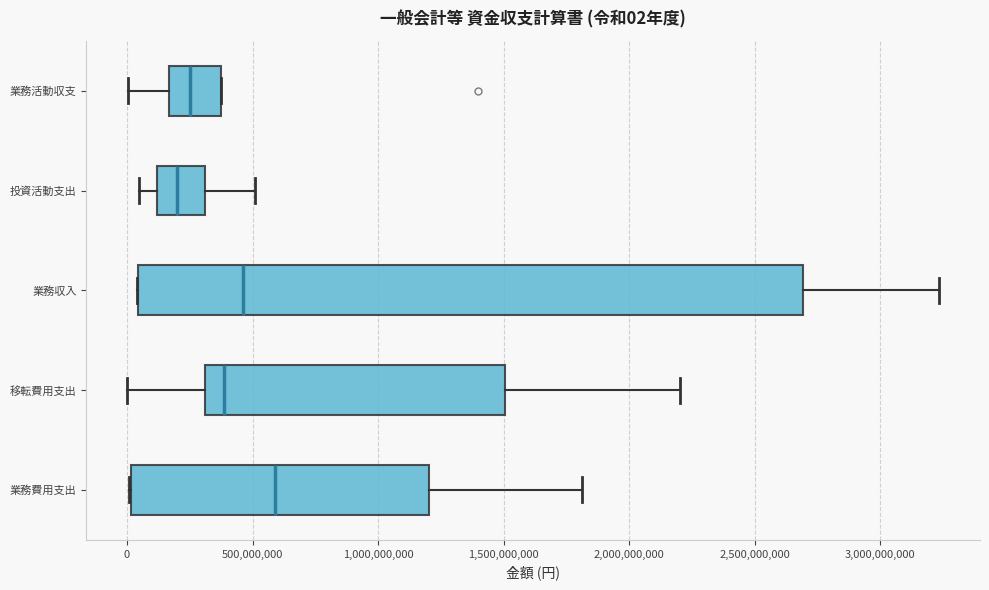

Which box's median line is the furthest to the left?

投資活動支出